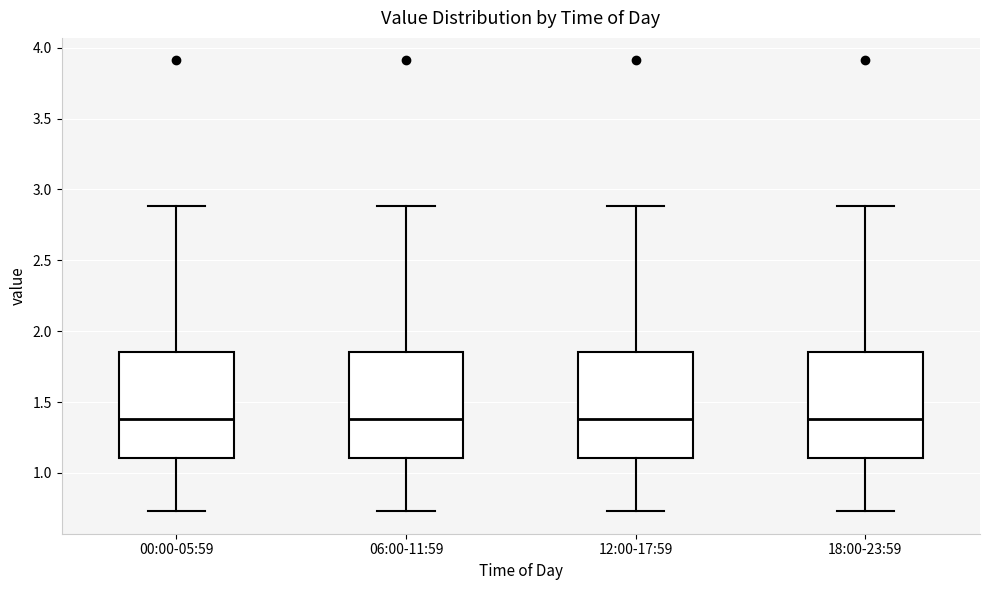

Where is the lower edge of the box for 00:00-05:59 on the y-axis? The values are not printed on the chart, so give them approximately, as read against the axis.

1.10